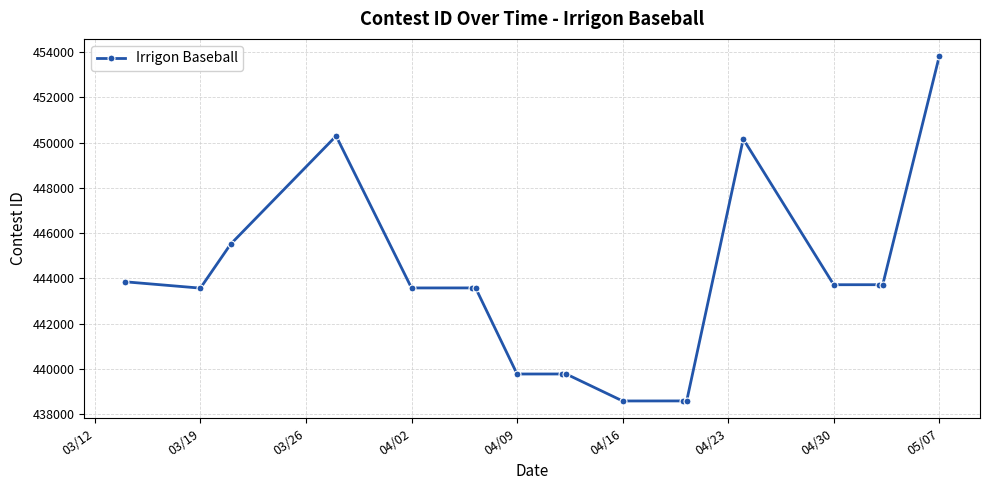

What is the value of the 16th point from the left?

443720